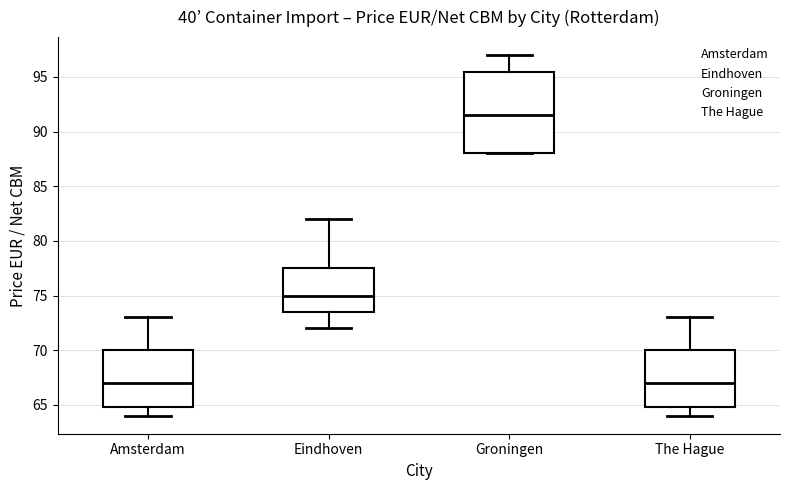

Where does the median line of the box for The Hague sit on the y-axis? The values are not printed on the chart, so give them approximately, as read against the axis.

67.0